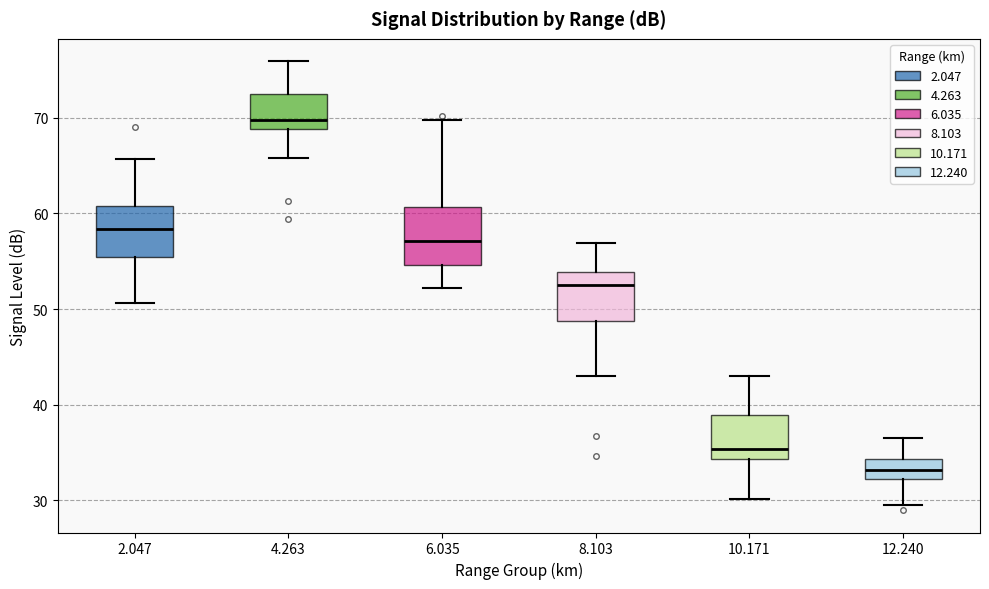

Reading left to right, transcribe this box plot: for each box, give where its median line is, the range the box spans, and where its two whiskers end, as read against the y-axis. The values are not printed on the chart, so give them approximately, as read against the axis.

2.047: median 58, box 55 to 61, whiskers 51 to 66
4.263: median 70, box 69 to 73, whiskers 66 to 76
6.035: median 57, box 55 to 61, whiskers 52 to 70
8.103: median 53, box 49 to 54, whiskers 43 to 57
10.171: median 35, box 34 to 39, whiskers 30 to 43
12.240: median 33, box 32 to 34, whiskers 30 to 37